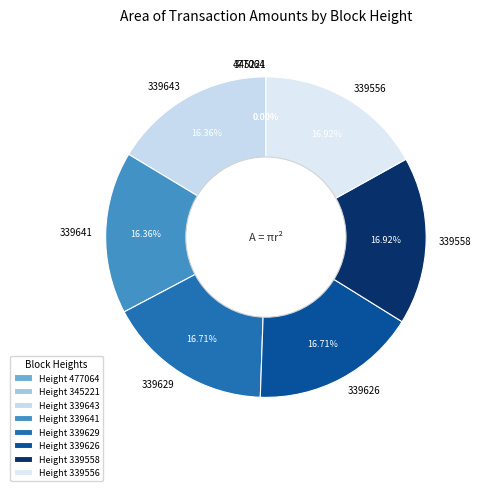

Between 339556 and 339643, which is larger?

339556